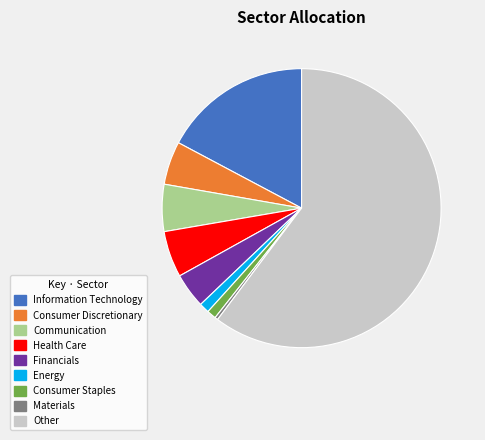

Combined, do Energy and Health Care account for over 50%?

No